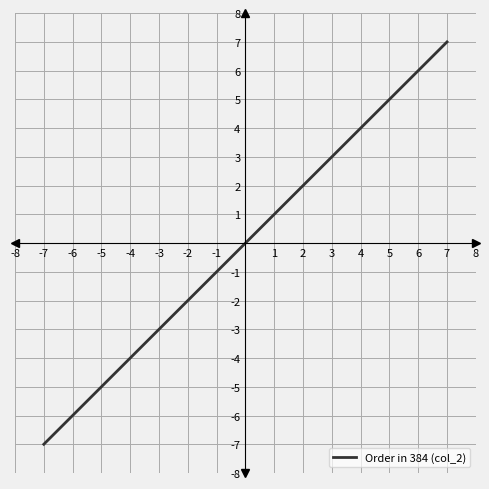

What is the greatest value displayed?

7